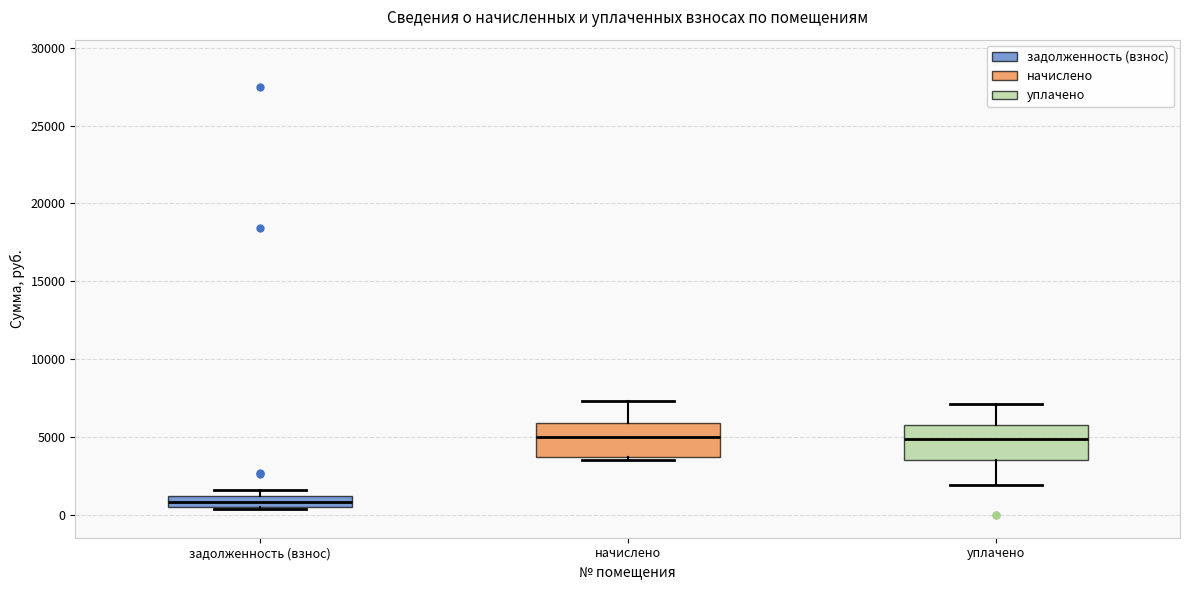

Where is the lower edge of the box for задолженность (взнос) on the y-axis? The values are not printed on the chart, so give them approximately, as read against the axis.

500